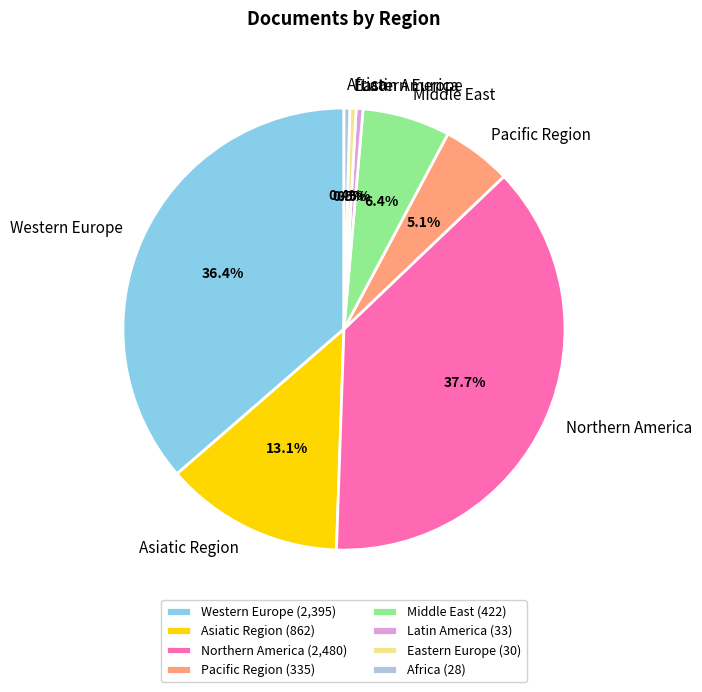

What is the ratio of the value at Middle East to the value at Northern America?

0.2